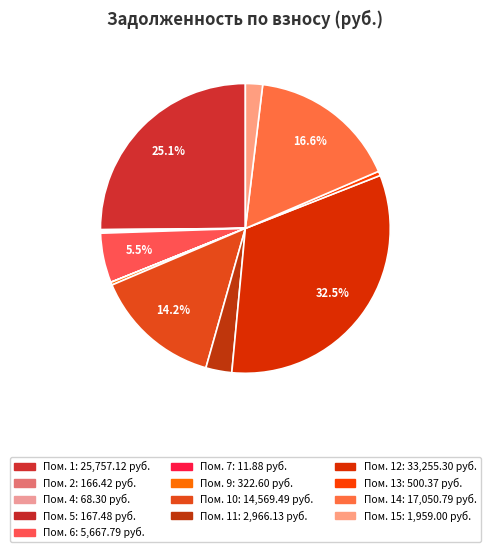

Is there a majority slice in this chart?

No